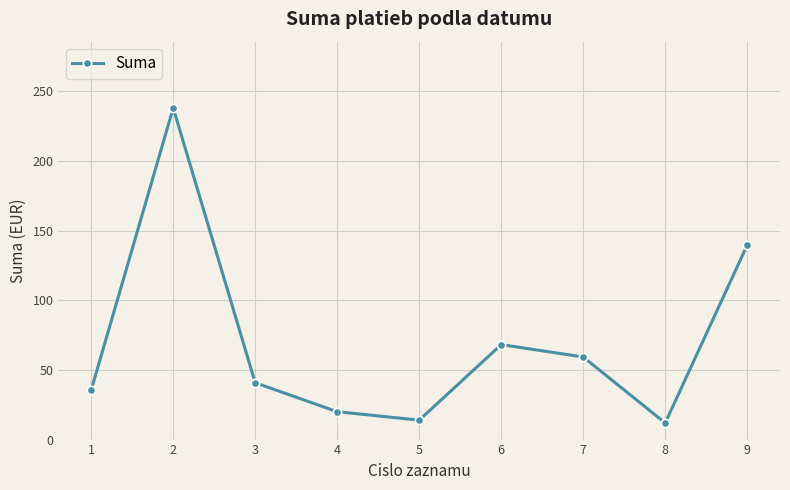

What is the difference between the second highest and second lowest values?

125.6